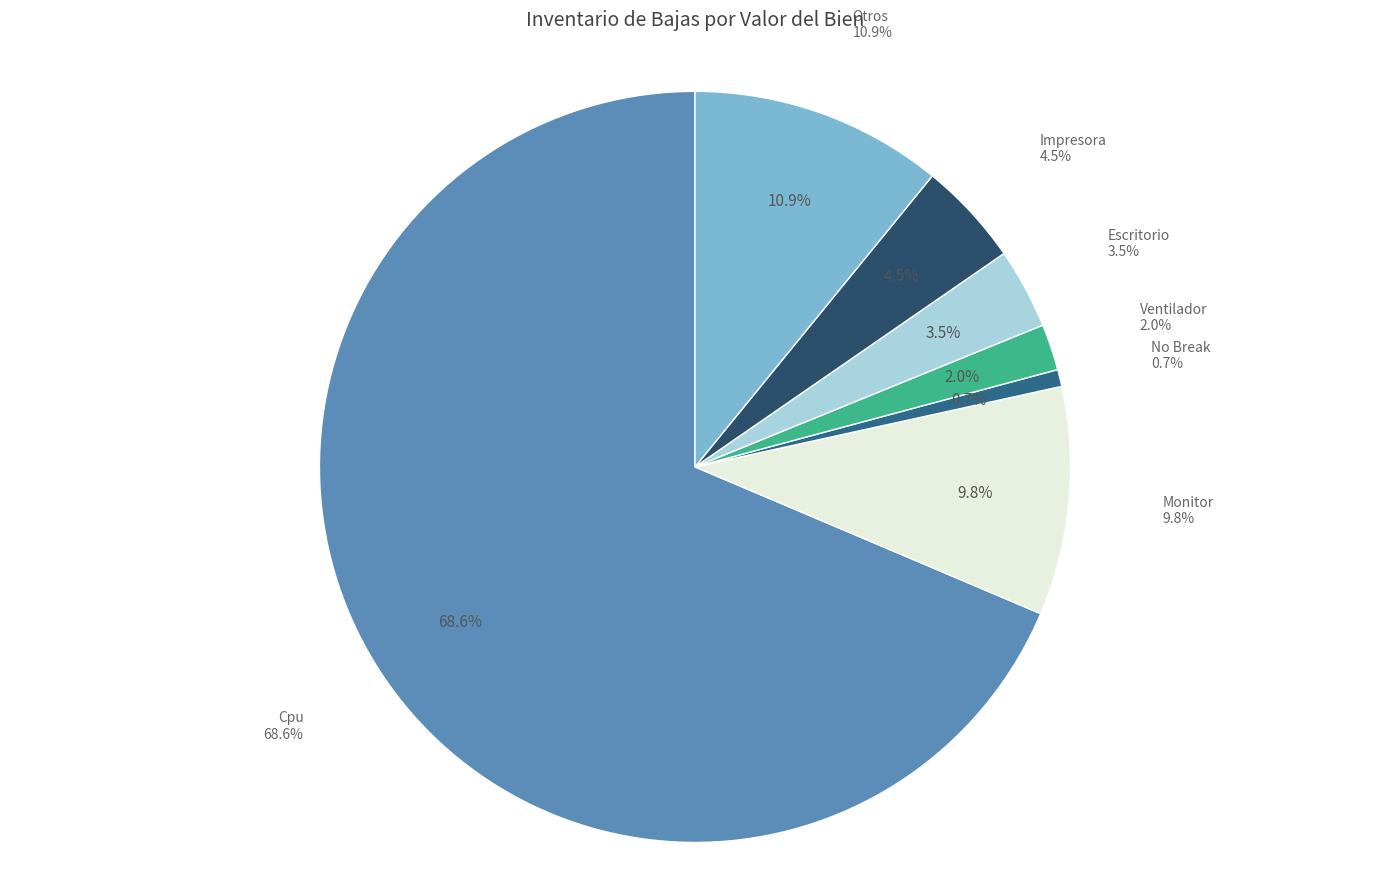

What is the smallest slice in the pie chart?

No Break